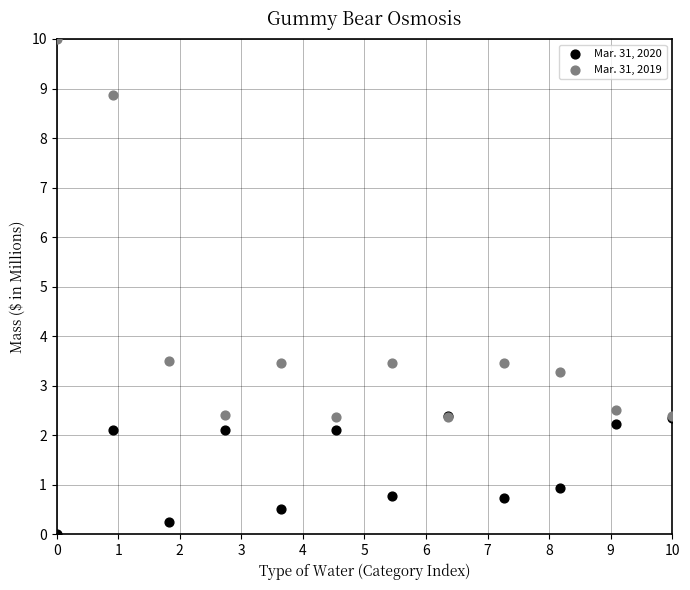

Which series reaches the minimum Y coordinate?

Mar. 31, 2020